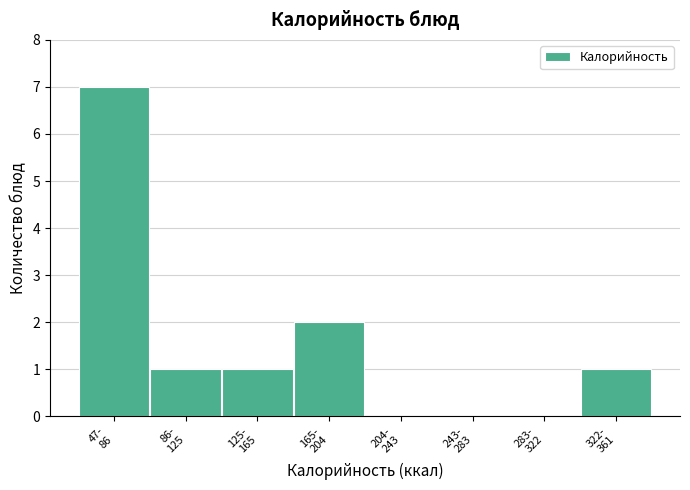

What is the maximum value shown in the chart?

7